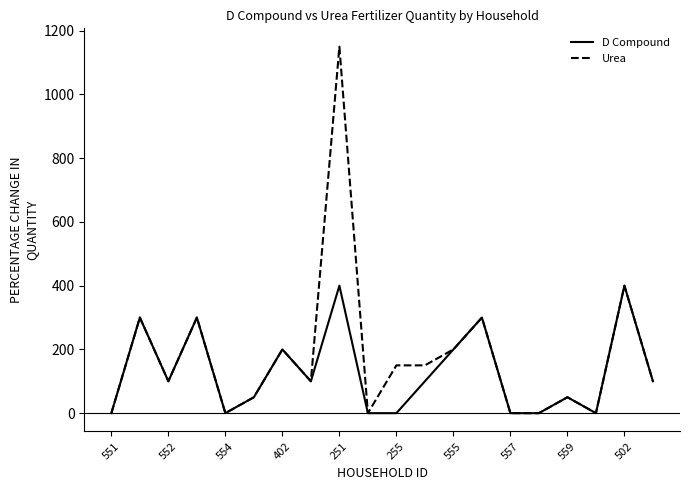

What is the greatest value displayed?

1150